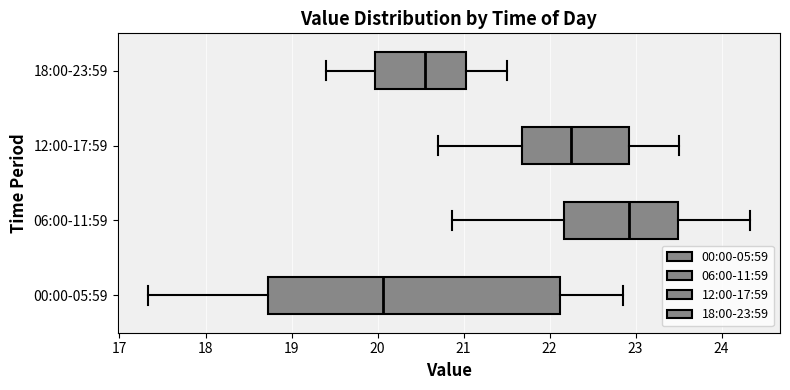

Reading bottom to top, transcribe this box plot: for each box, give where its median line is, the range the box spans, and where its two whiskers end, as read against the x-axis. The values are not printed on the chart, so give them approximately, as read against the axis.

00:00-05:59: median 20.1, box 18.7 to 22.1, whiskers 17.3 to 22.9
06:00-11:59: median 22.9, box 22.2 to 23.5, whiskers 20.9 to 24.3
12:00-17:59: median 22.3, box 21.7 to 22.9, whiskers 20.7 to 23.5
18:00-23:59: median 20.6, box 20.0 to 21.0, whiskers 19.4 to 21.5